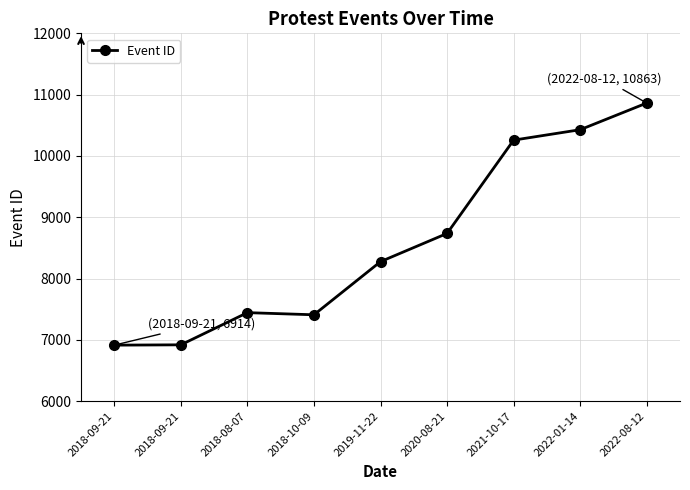

Reading left to right, extract all data points from this chart.

6914	6919	7444	7409	8276	8736	10258	10428	10863